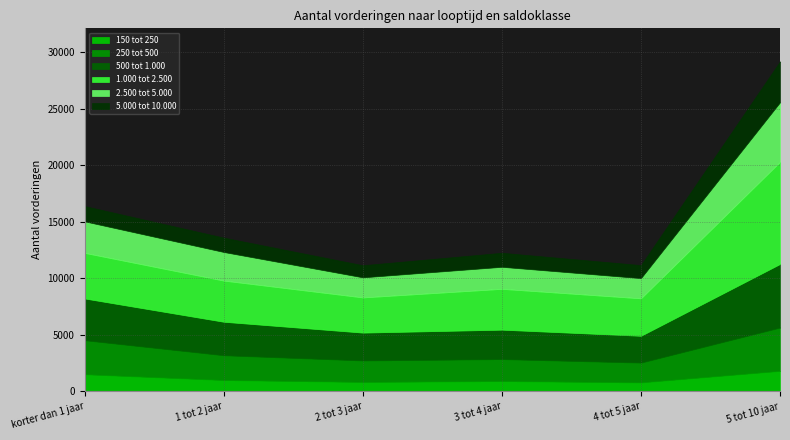

True or false: 250 tot 500 and 500 tot 1.000 cross at least once.

False